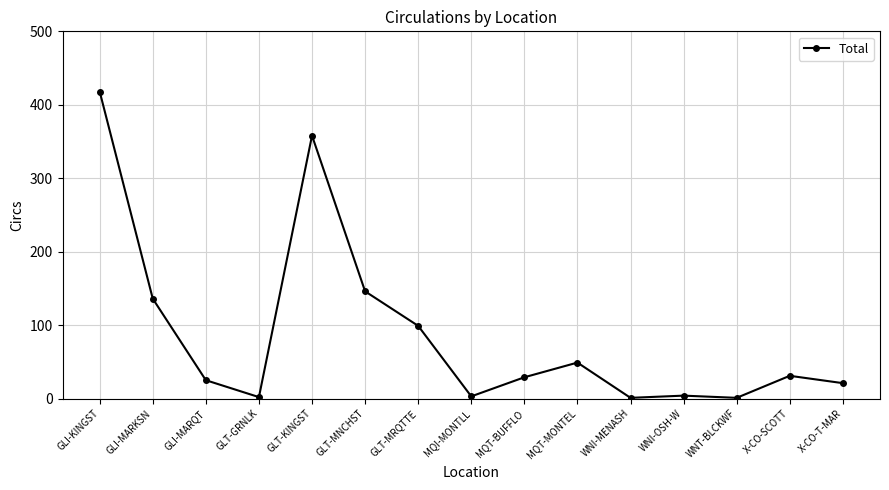

What is the label of the 8th point from the right?

MQI-MONTLL